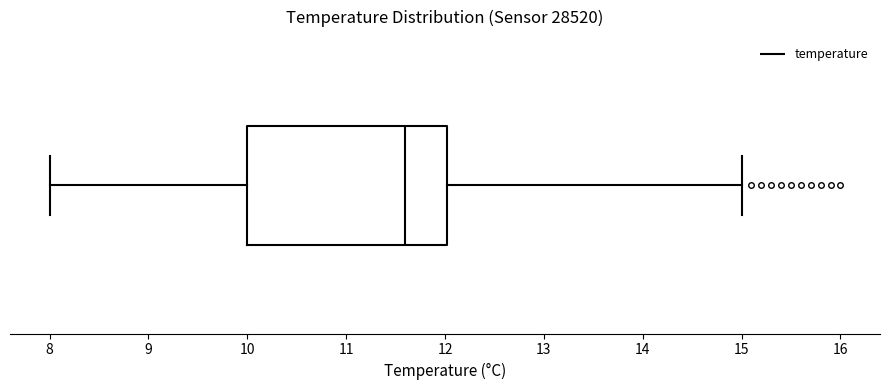

Where does the right whisker of the box end on the x-axis? The values are not printed on the chart, so give them approximately, as read against the axis.

15.0